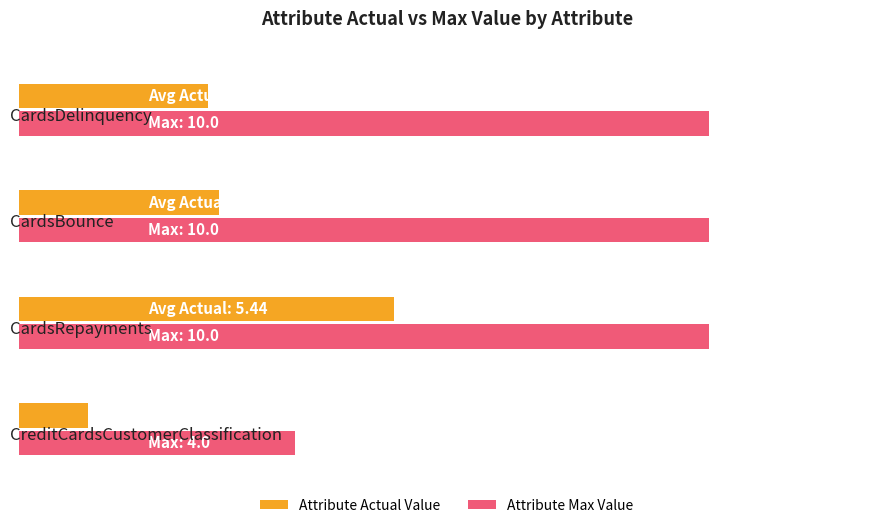

What is the approximate value of Attribute Actual Value at CreditCardsCustomerClassification?

1.0